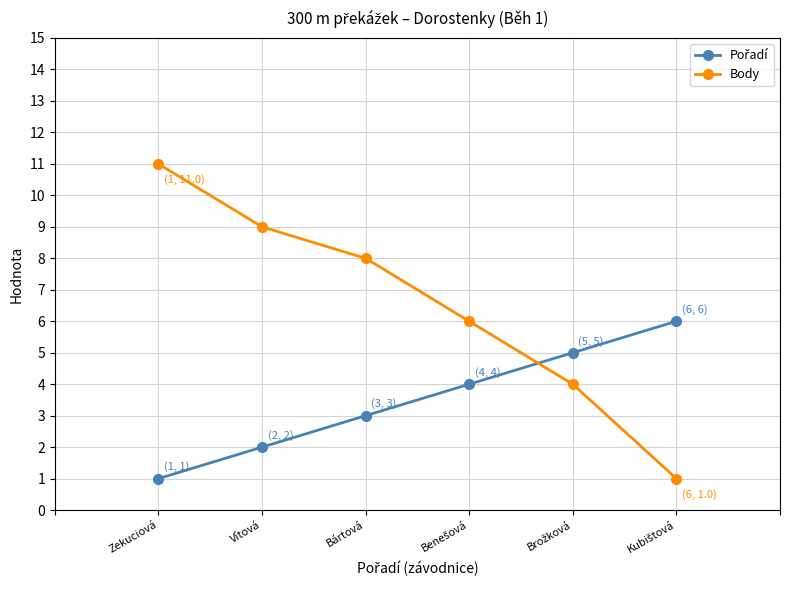

Where does the Body series first go above 8?

Zekuciová